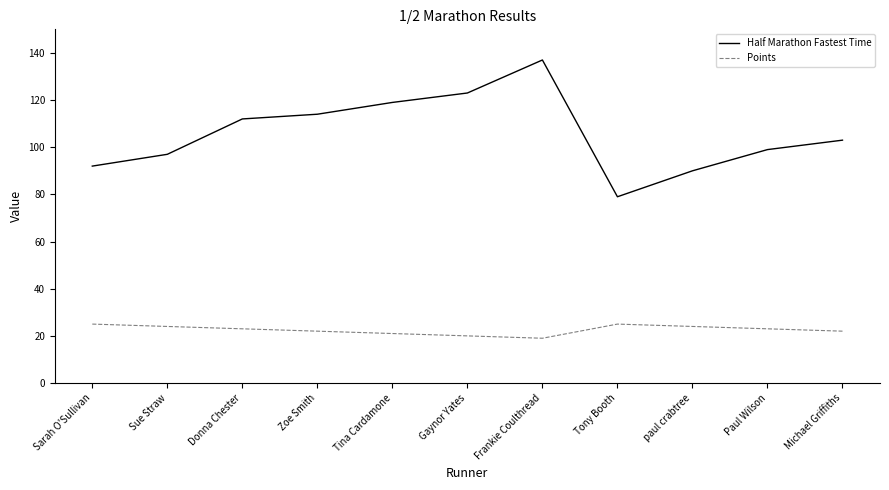

True or false: Half Marathon Fastest Time has a value of 156 at paul crabtree.

False